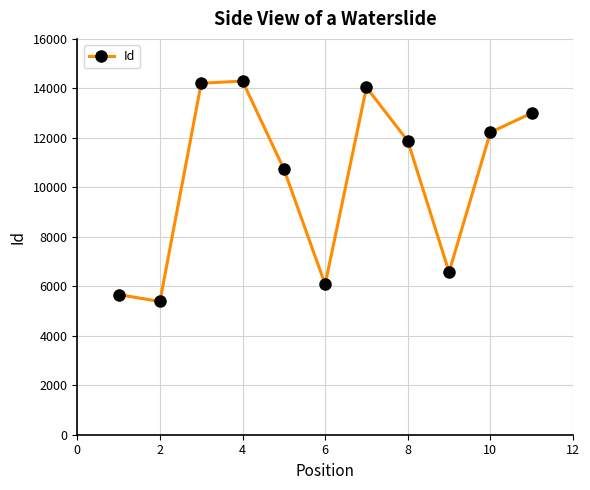

What is the greatest value displayed?

14294